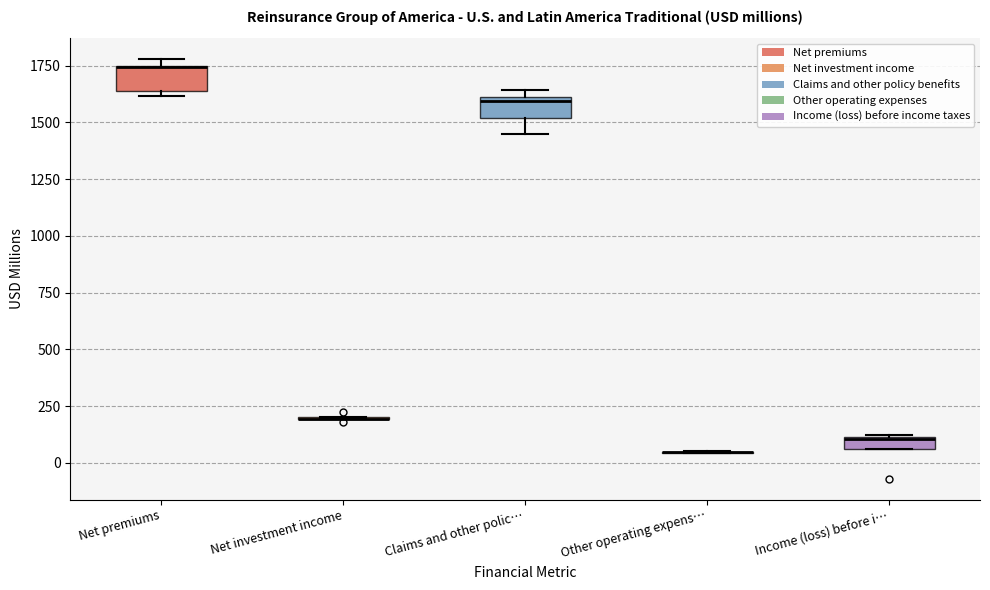

Where is the lower edge of the box for Claims and other polic… on the y-axis? The values are not printed on the chart, so give them approximately, as read against the axis.

1500